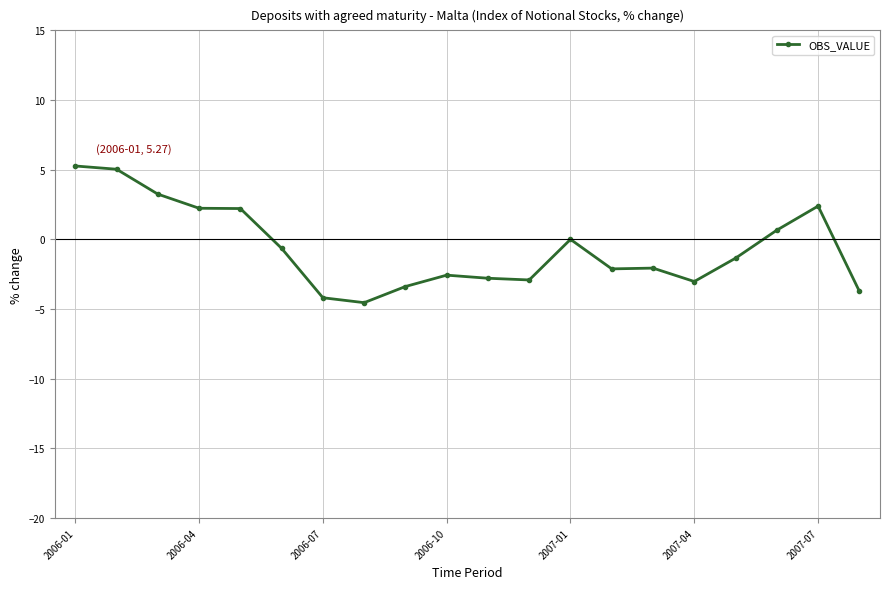

What is the value of the 4th point from the left?

2.2